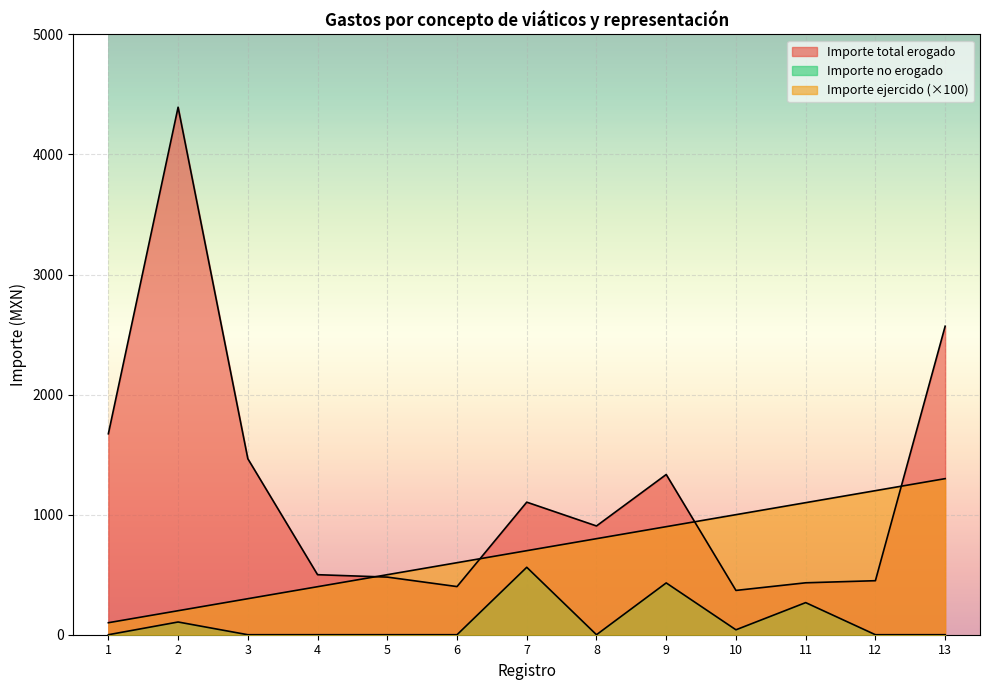

In Importe total erogado, how many points are higher than both neighbors (excluding endpoints)?

3